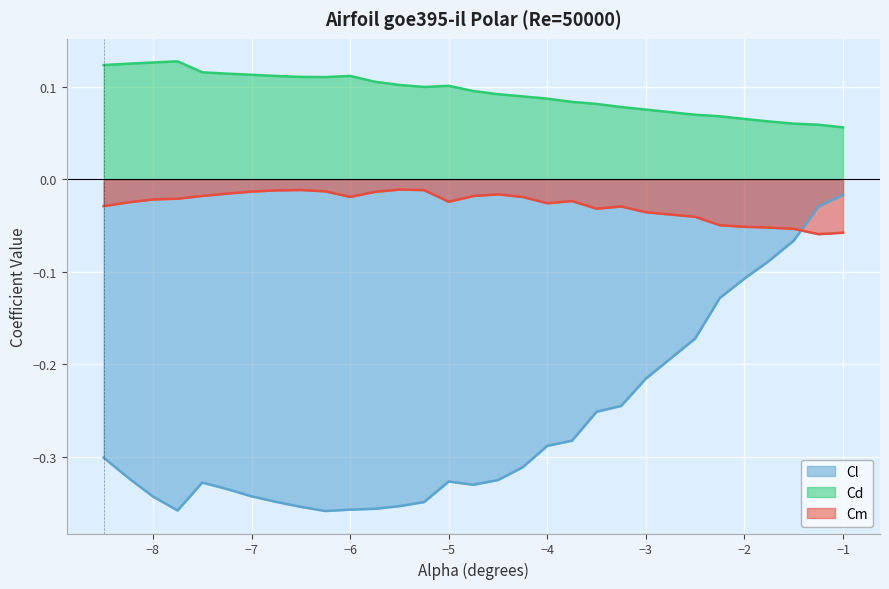

Which series has the widest spread of values?

Cl